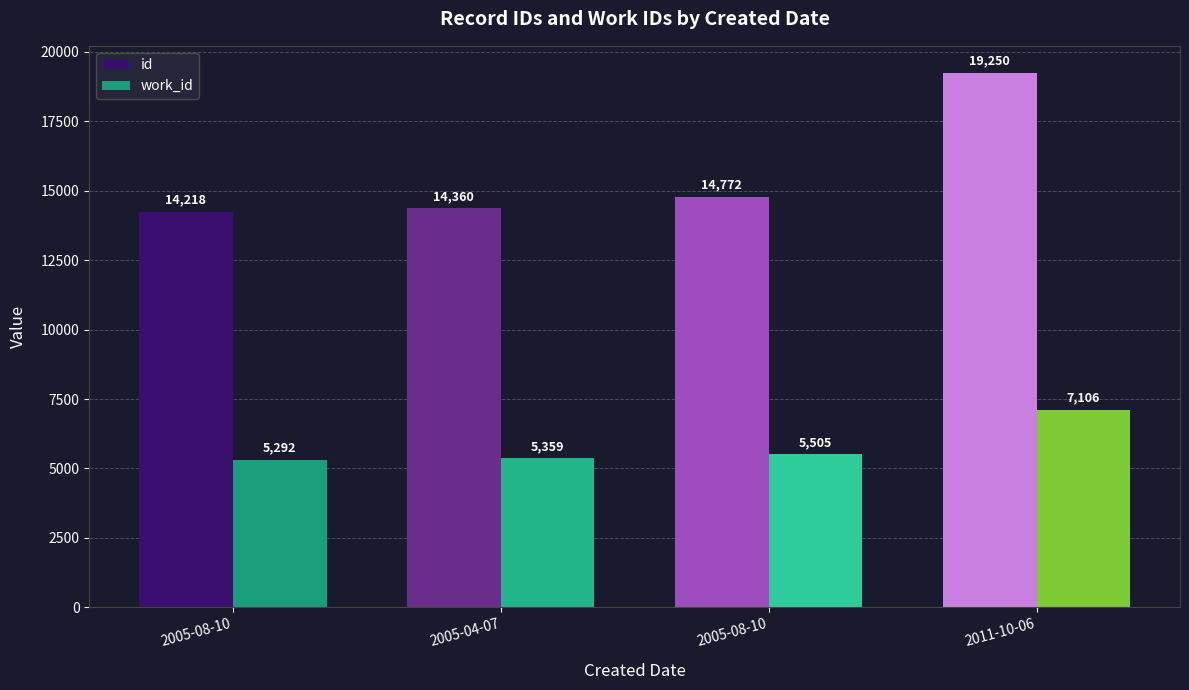

How many values in the work_id series are below 5505?

2